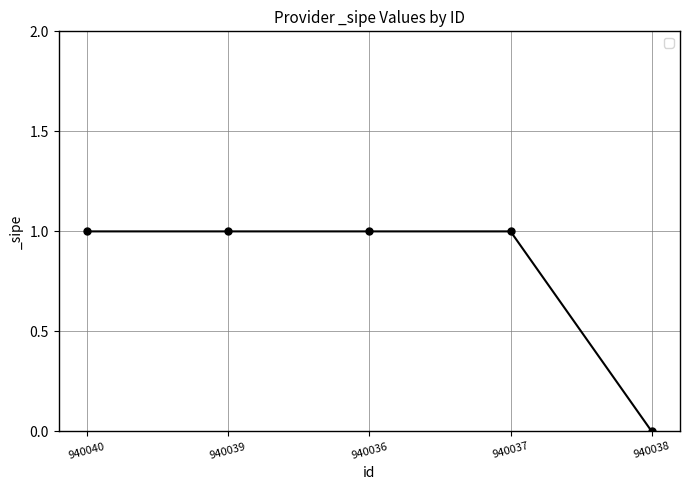

The value at 940039 is 1. True or false?

True